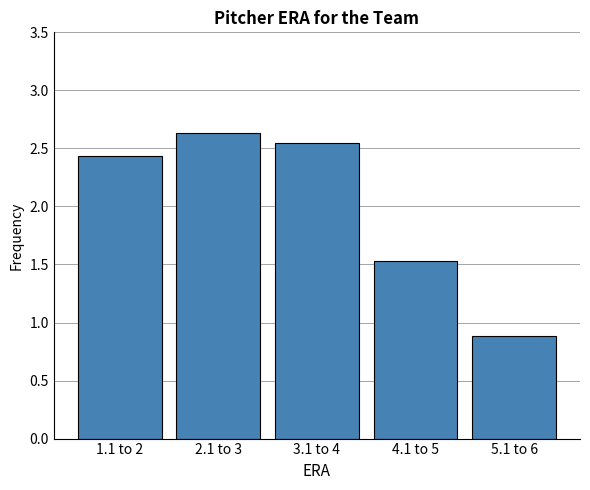

The chart shows a value of 1.3 at 1.1 to 2. True or false?

False